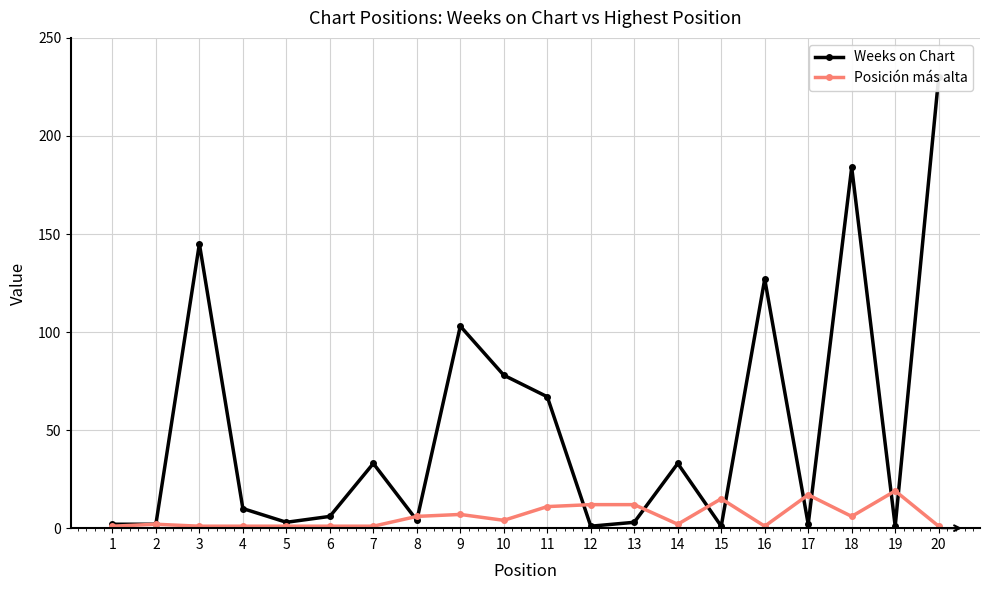

What is the value of the Weeks on Chart point at the 6th from the left?

6